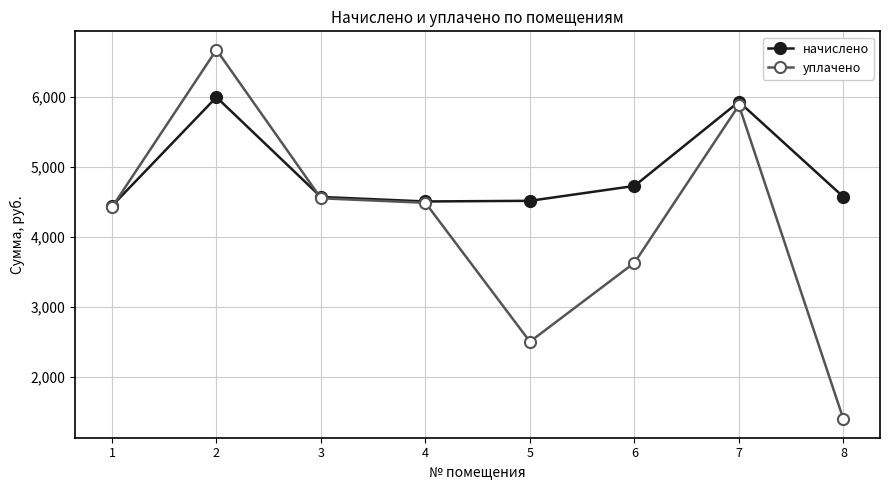

Which category has the highest value in the уплачено series?

2